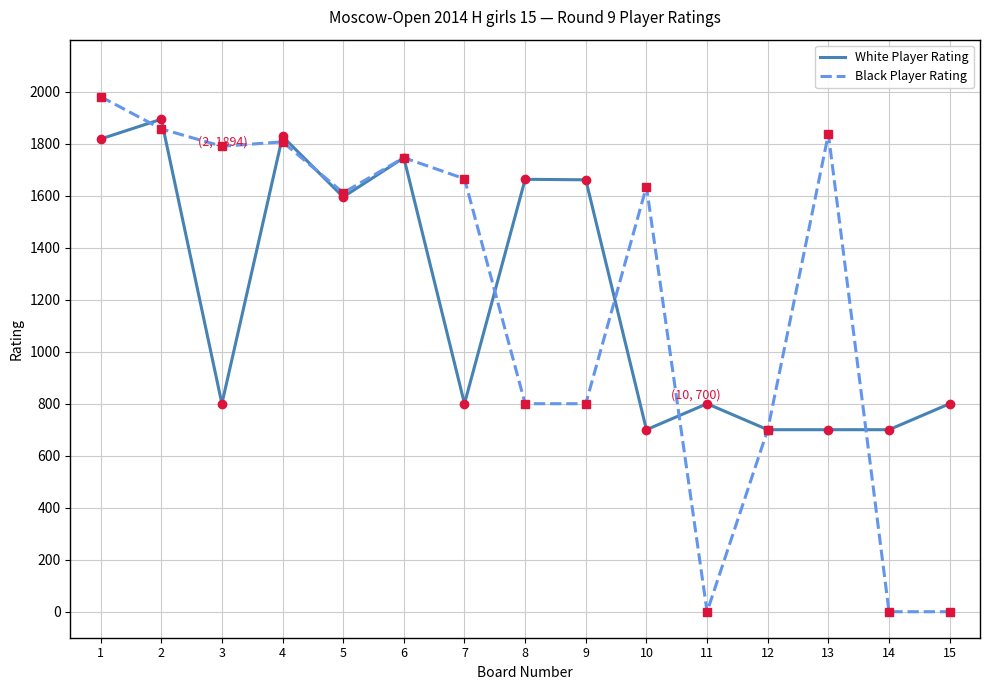

How many values in the White Player Rating series are below 800?

4